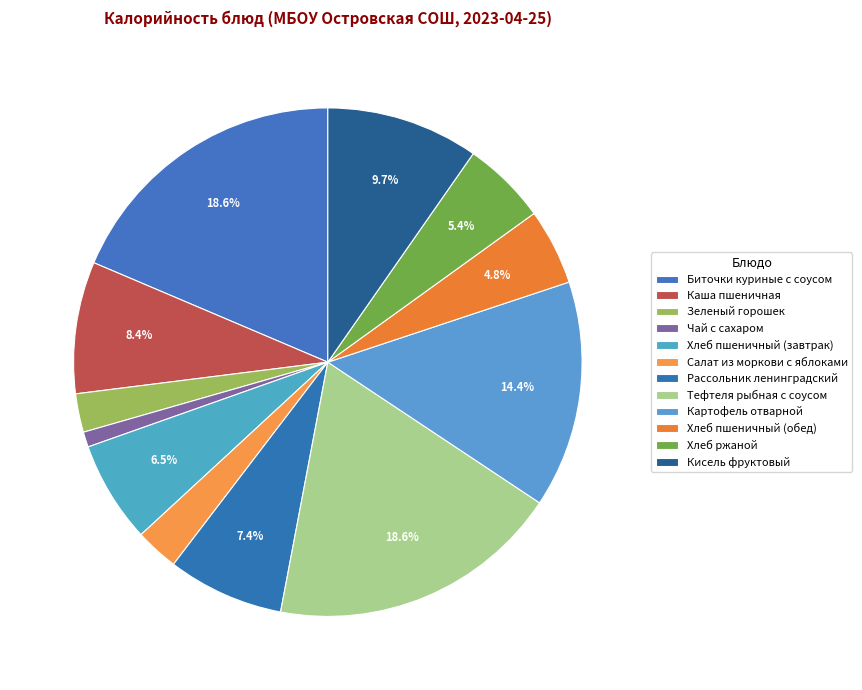

How many slices are in this pie chart?

12